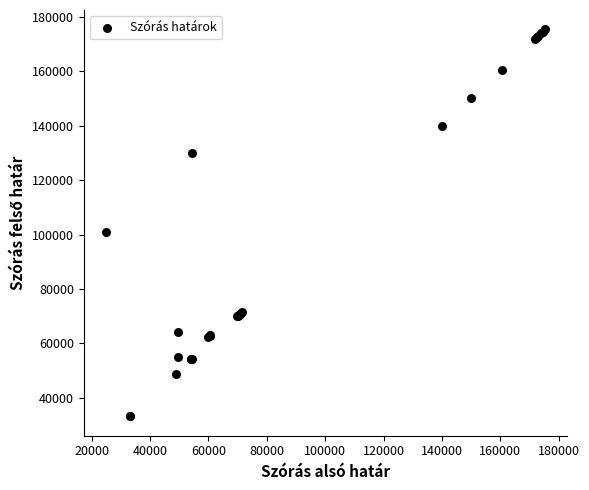

What Y value in the scatter plot is closest to 104322?

101127